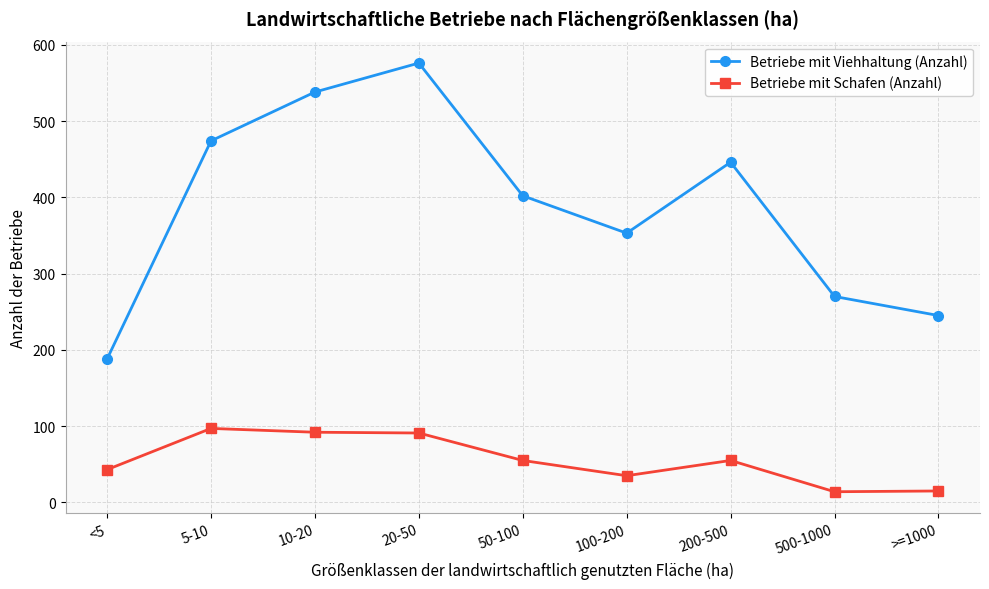

What is the difference between the highest and lowest values at 5-10?

377